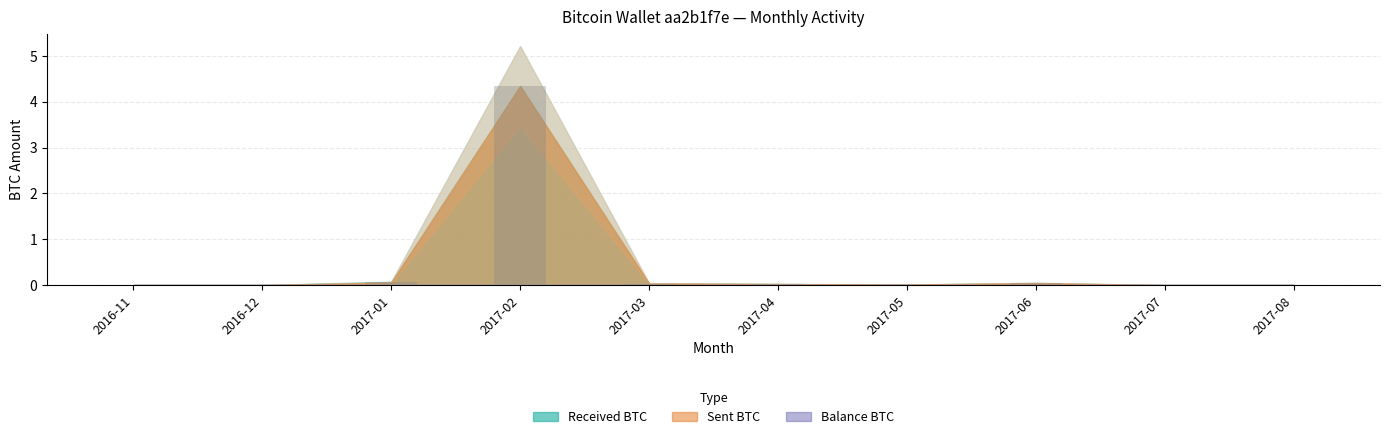

Is it true that the value at 2016-12 is 2.5?

False